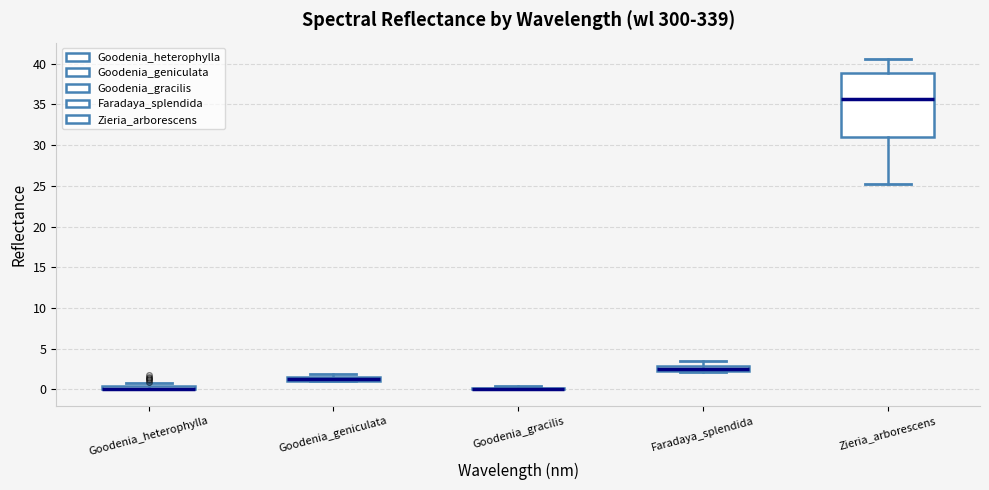

Comparing the boxes themselves (not the whiskers), which one is the tallest?

Zieria_arborescens